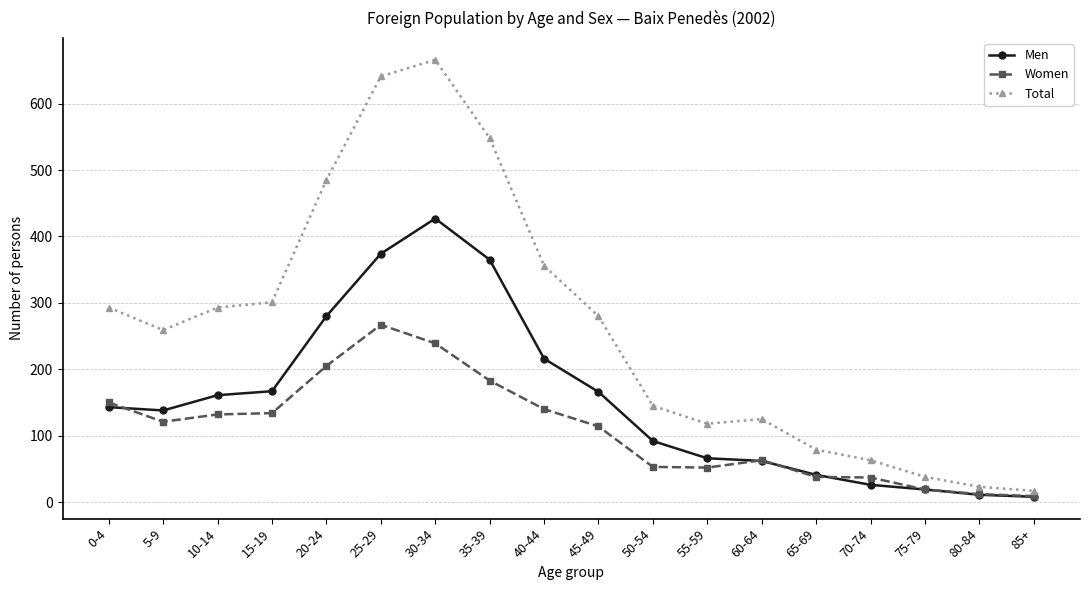

Which series has the largest range (max minus min)?

Total